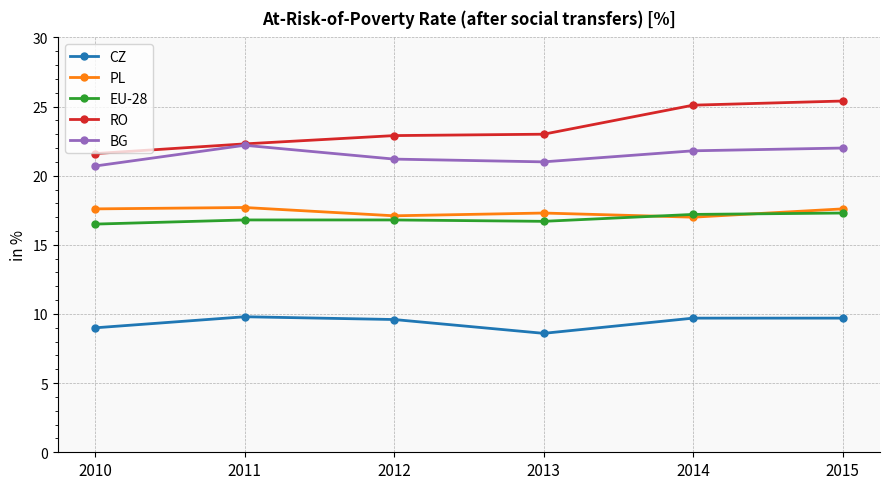

The value of CZ at 2011 is 16.5. True or false?

False